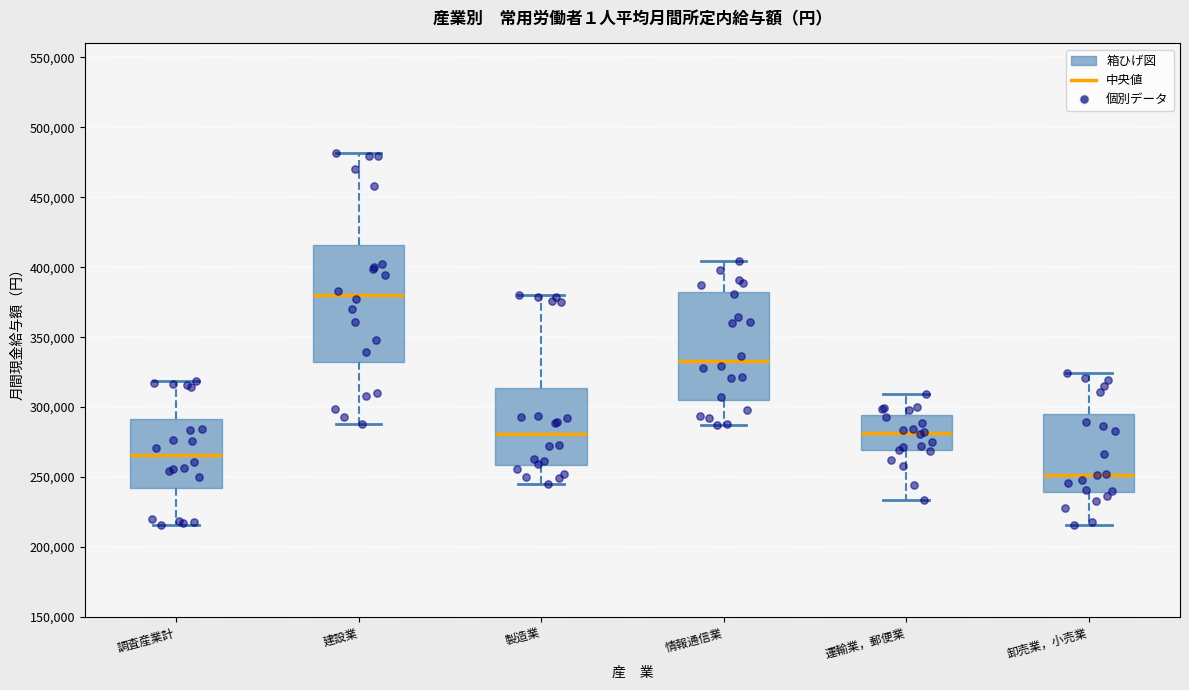

Reading left to right, read every box against the y-axis: the position of its median line, the range the box covers, and the ends of its whiskers. The values are not printed on the chart, so give them approximately, as read against the axis.

調査産業計: median 265000, box 240000 to 290000, whiskers 215000 to 320000
建設業: median 380000, box 330000 to 415000, whiskers 290000 to 480000
製造業: median 280000, box 260000 to 315000, whiskers 245000 to 380000
情報通信業: median 335000, box 305000 to 380000, whiskers 285000 to 405000
運輸業，郵便業: median 280000, box 270000 to 295000, whiskers 235000 to 310000
卸売業，小売業: median 250000, box 240000 to 295000, whiskers 215000 to 325000